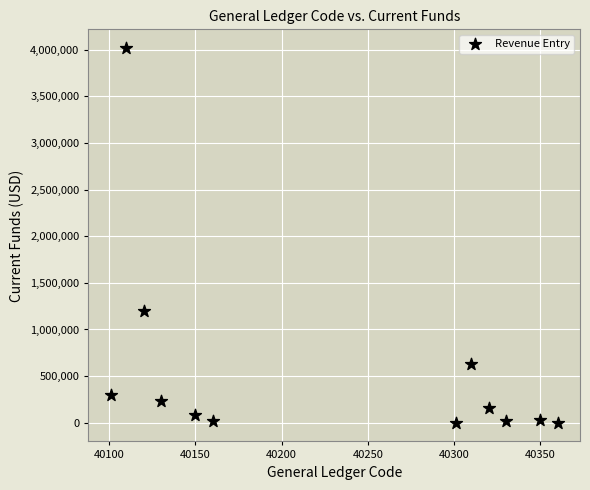

What is the range of X values (max minus min)?

259